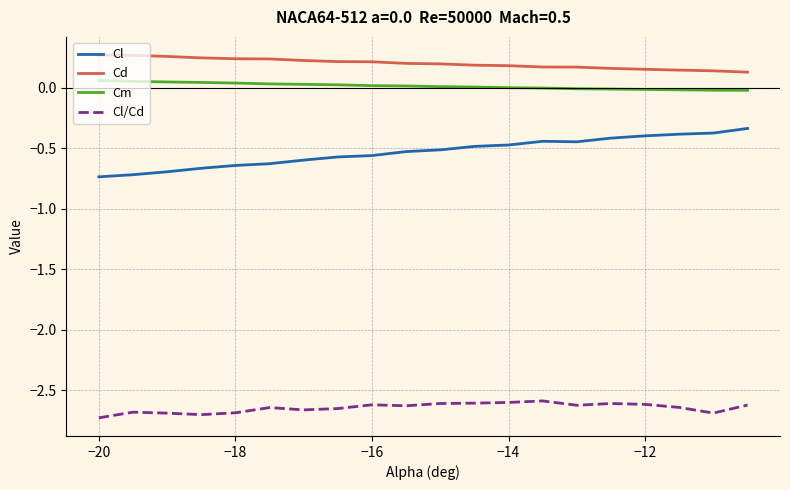

Which series has the largest range (max minus min)?

Cl